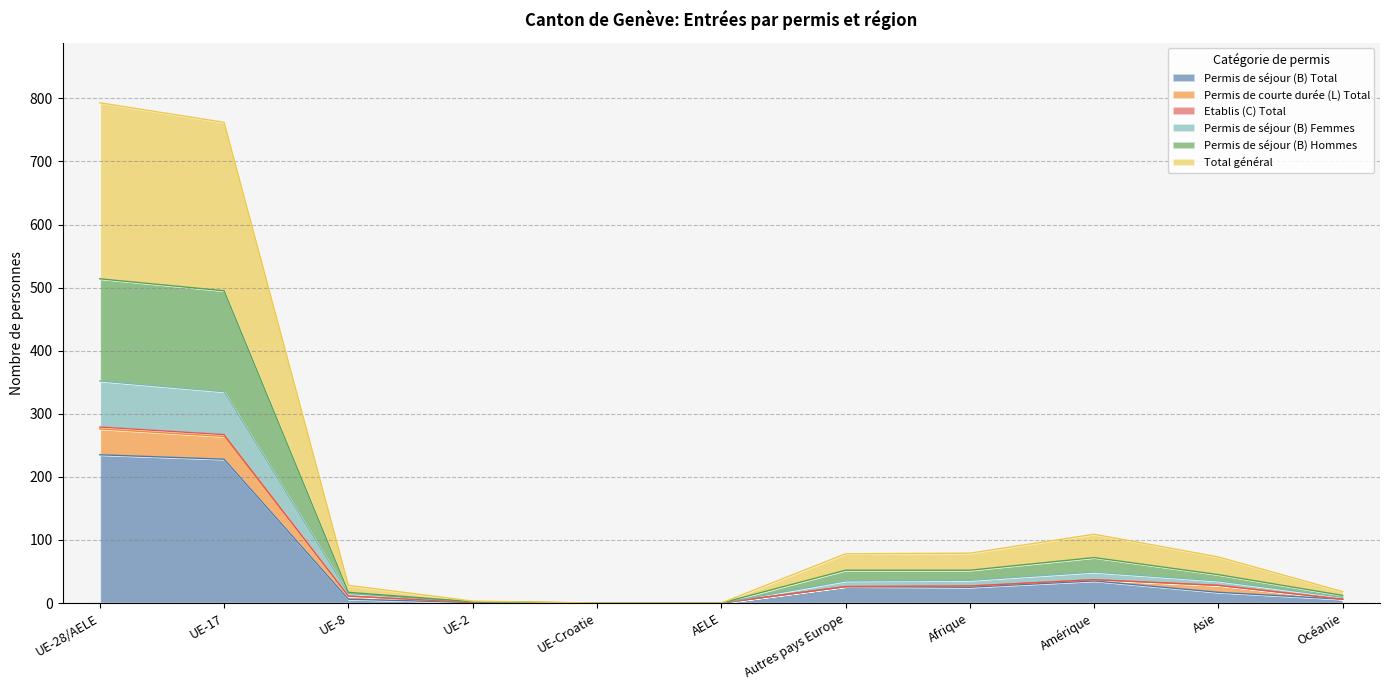

What is the highest value of the Permis de séjour (B) Total series?

235